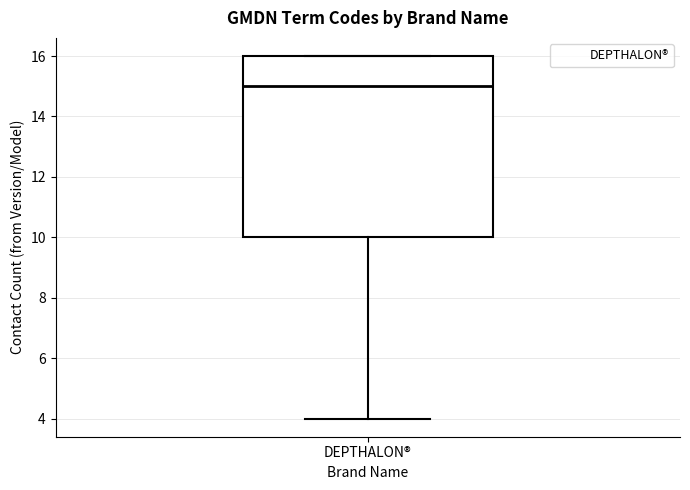

Transcribe this box plot: give where the median line is, the range the box spans, and where the two whiskers end, as read against the y-axis. The values are not printed on the chart, so give them approximately, as read against the axis.

median 15, box 10 to 16, whiskers 4 to 16